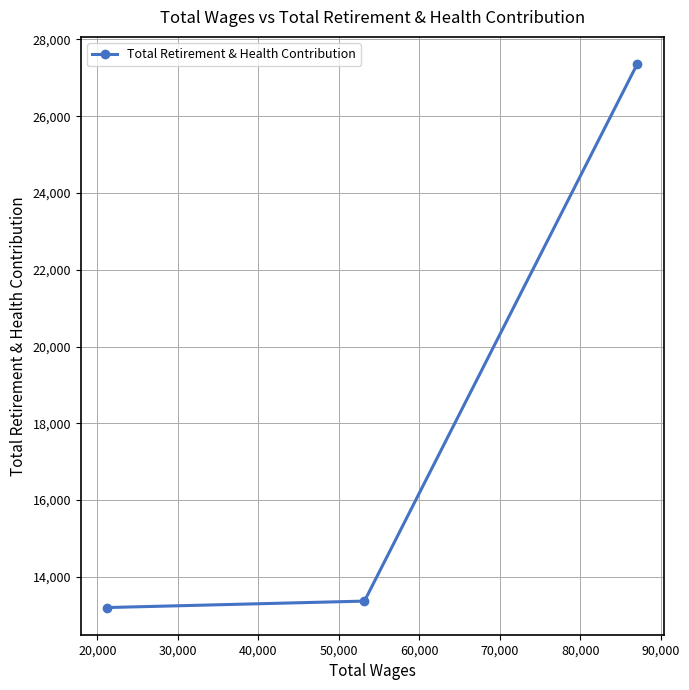

What is the value of the 1st point from the left?

13200